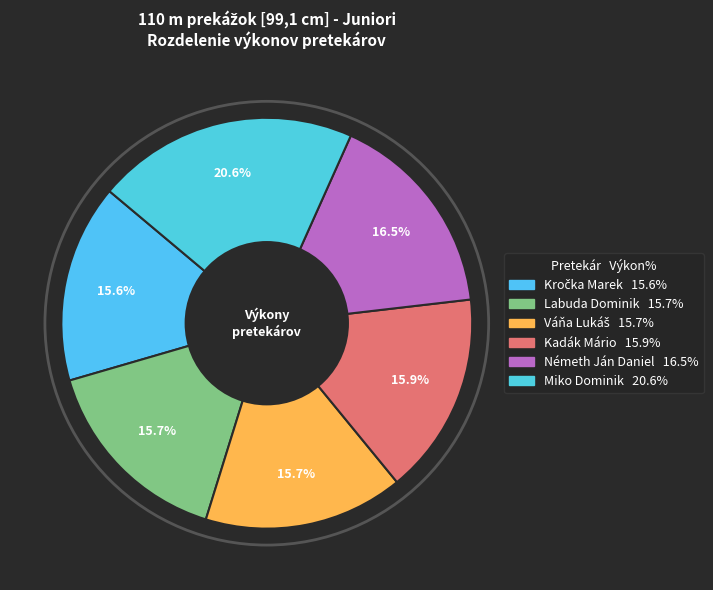

Count the number of slices in the pie.

6